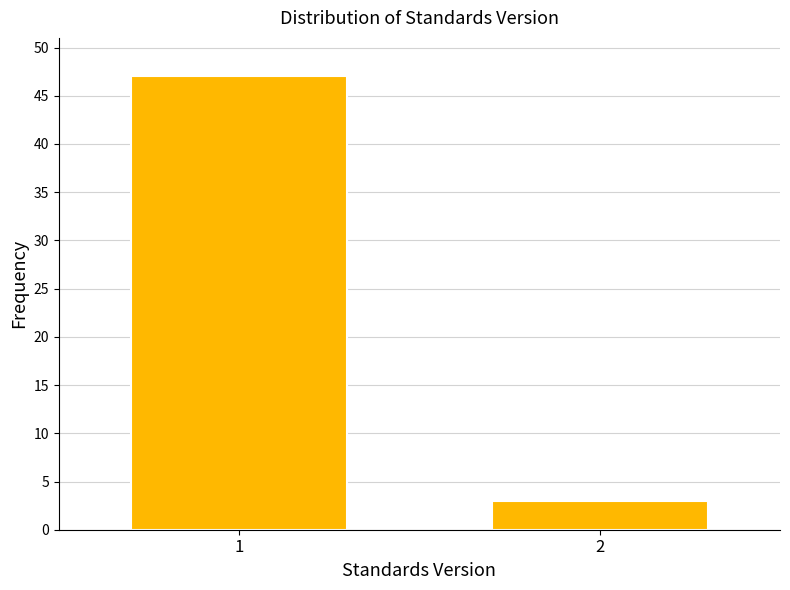

Reading left to right, transcribe all the data shown in this chart.

1=47	2=3